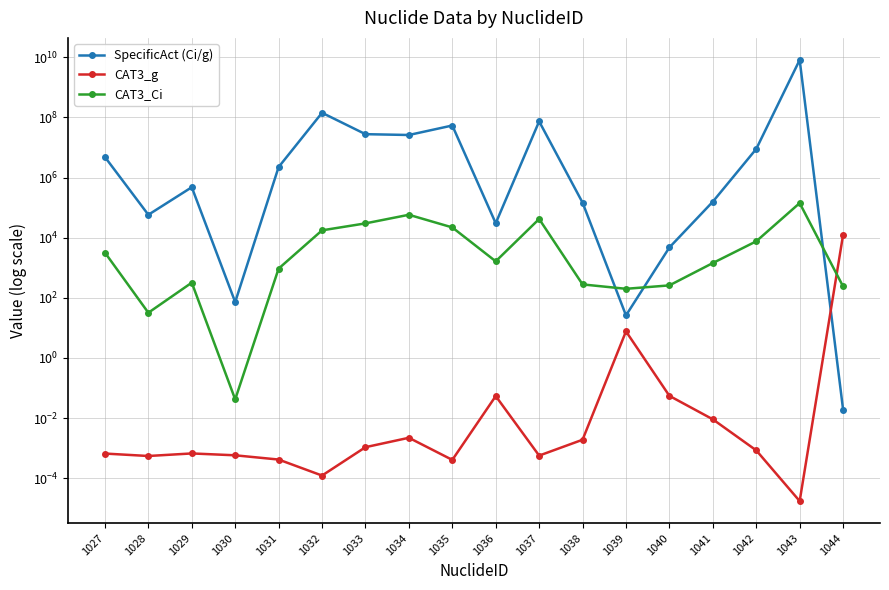

What are all the series names shown in the legend?

SpecificAct (Ci/g), CAT3_g, CAT3_Ci